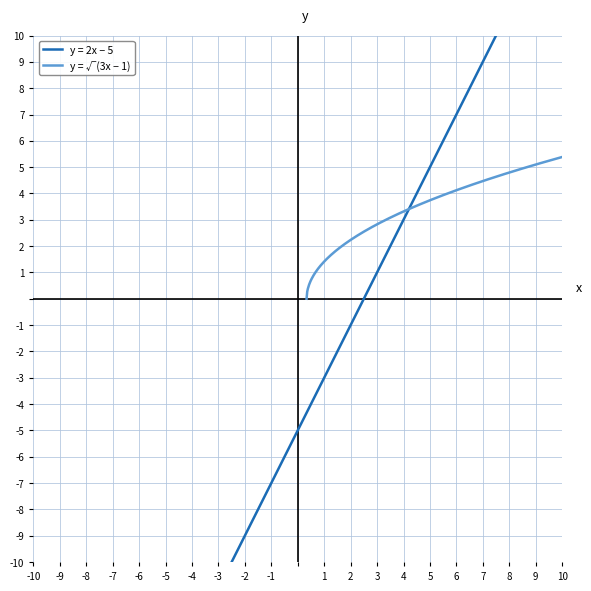

Which series has the widest spread of values?

y = 2x - 5